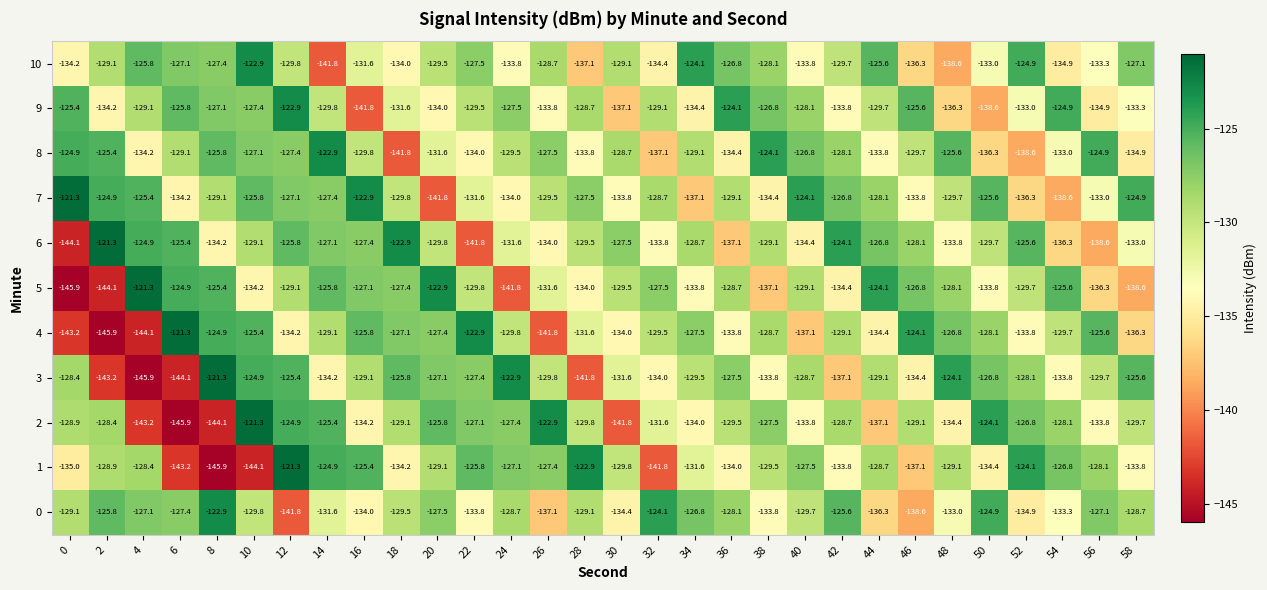

At which label does 9 reach its peak?

12